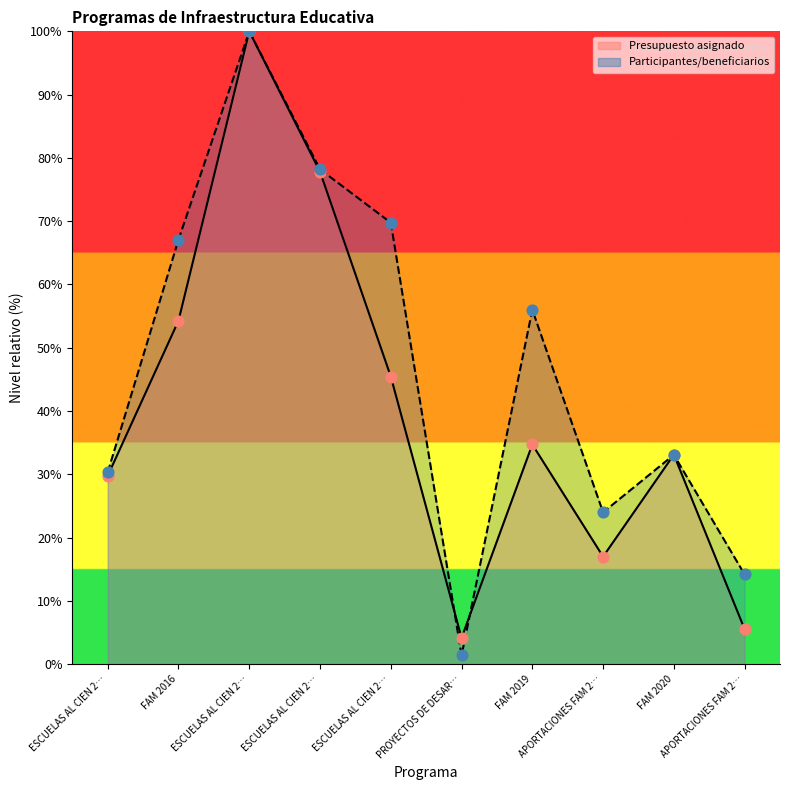

Which series reaches the maximum Y coordinate?

Presupuesto asignado